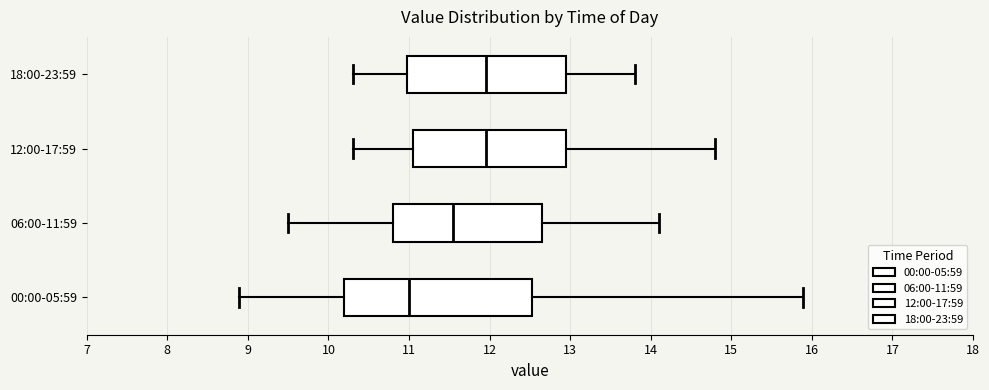

Reading bottom to top, transcribe this box plot: for each box, give where its median line is, the range the box spans, and where its two whiskers end, as read against the x-axis. The values are not printed on the chart, so give them approximately, as read against the axis.

00:00-05:59: median 11.0, box 10.2 to 12.5, whiskers 8.9 to 15.9
06:00-11:59: median 11.6, box 10.8 to 12.7, whiskers 9.5 to 14.1
12:00-17:59: median 12.0, box 11.1 to 13.0, whiskers 10.3 to 14.8
18:00-23:59: median 12.0, box 11.0 to 13.0, whiskers 10.3 to 13.8